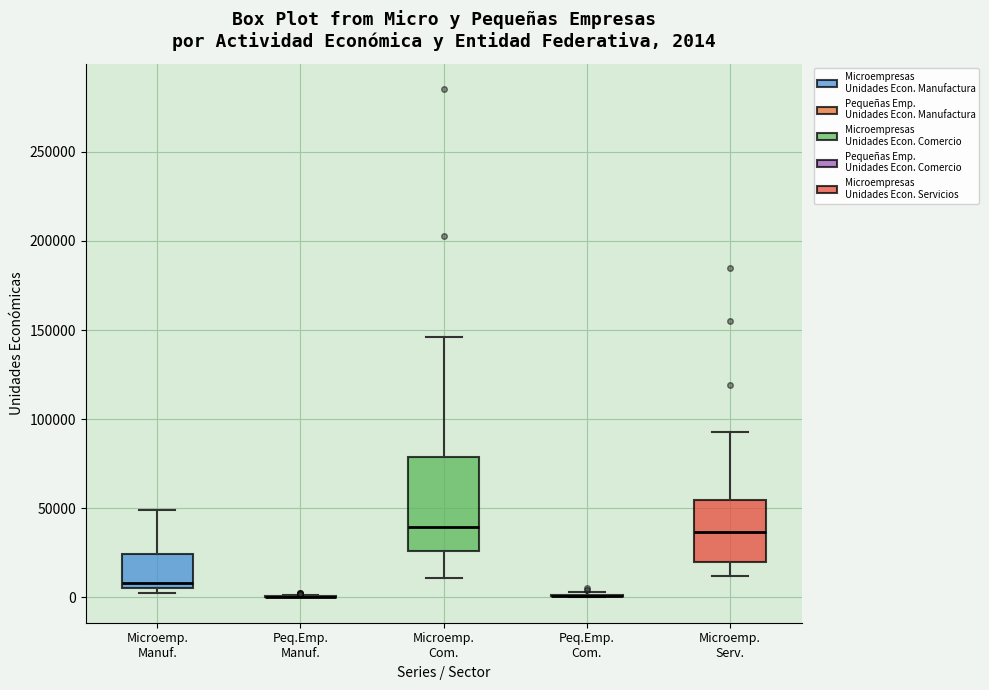

Which box is the tallest, from its lower edge to its upper edge?

Microemp. Com.